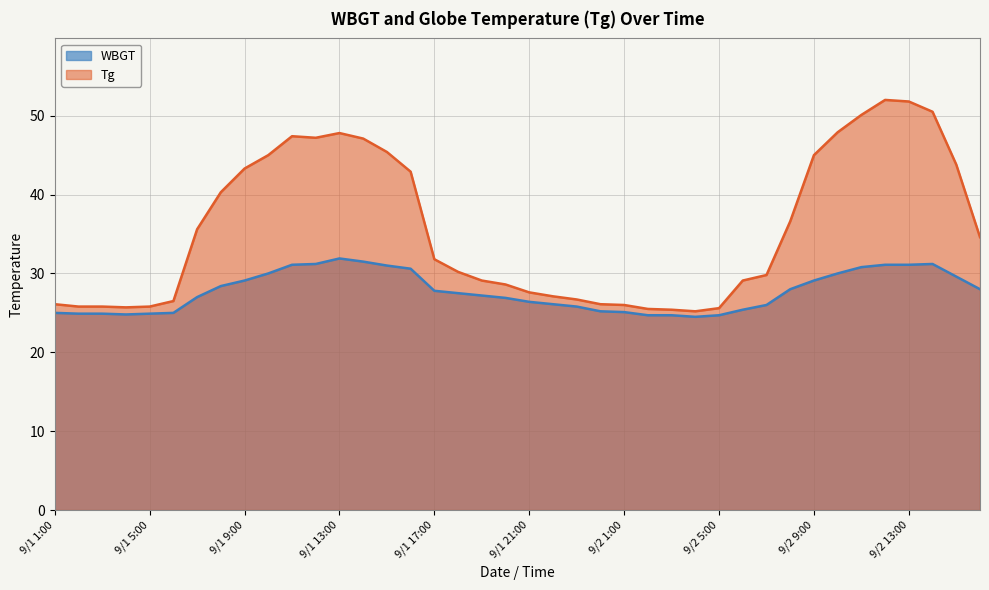

What is the average value of the Tg series?

35.6